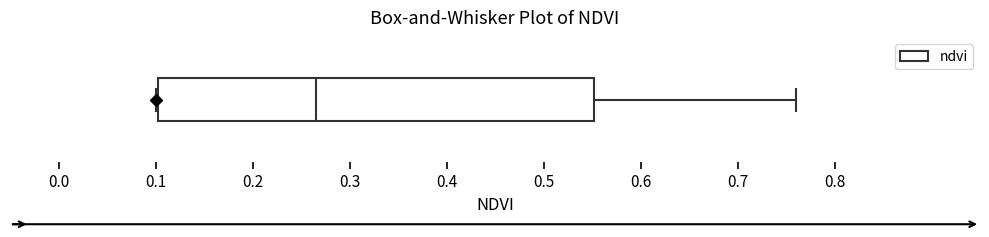

Where does the median line of the box sit on the x-axis? The values are not printed on the chart, so give them approximately, as read against the axis.

0.27